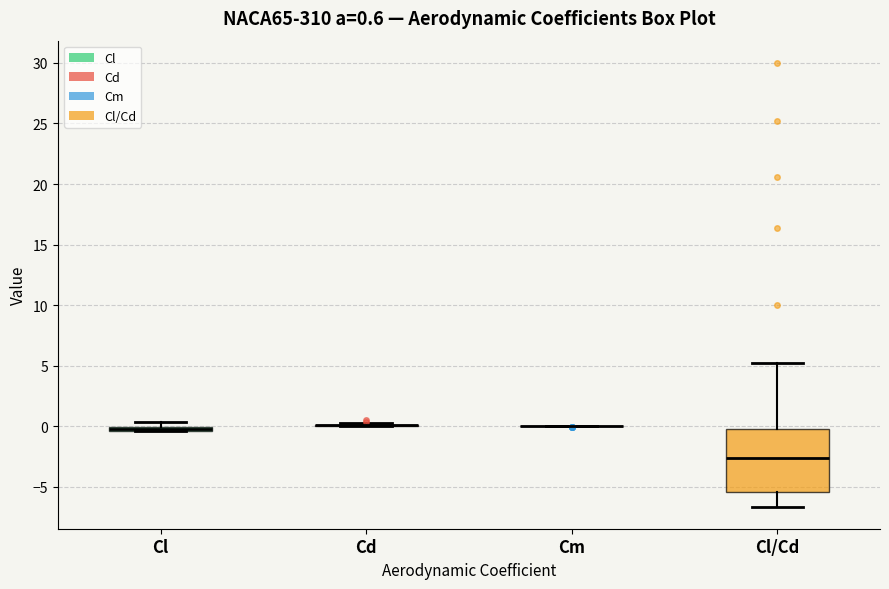

Which box is the tallest, from its lower edge to its upper edge?

Cl/Cd